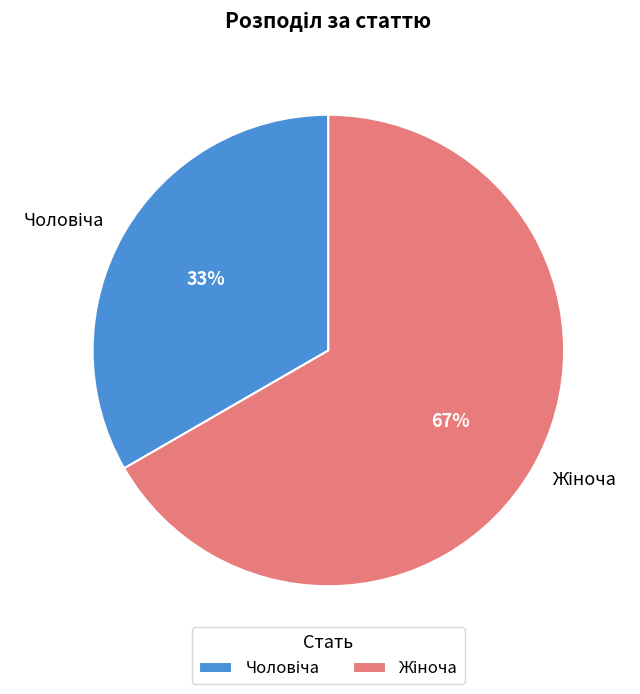

To the nearest percent, what is the average slice percentage?

50%